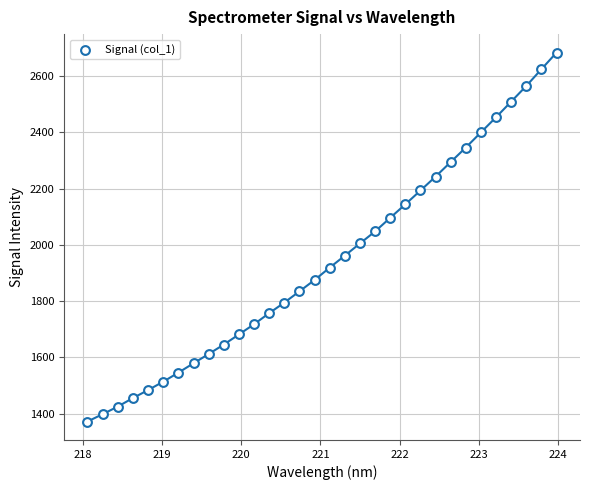

What is the range of X values (max minus min)?

5.9